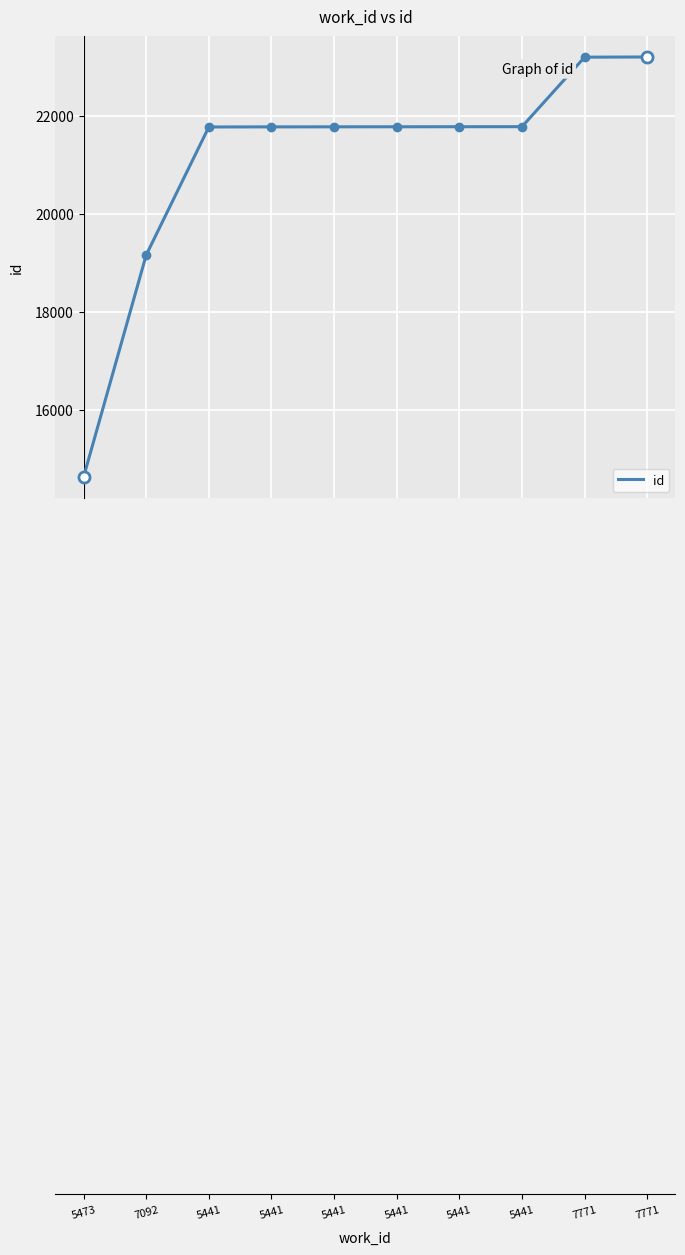

Reading left to right, what are all the values shown in this chart?

5473=14631	7092=19160	5441=21772	5441=21774	5441=21775	5441=21776	5441=21777	5441=21778	7771=23196	7771=23200